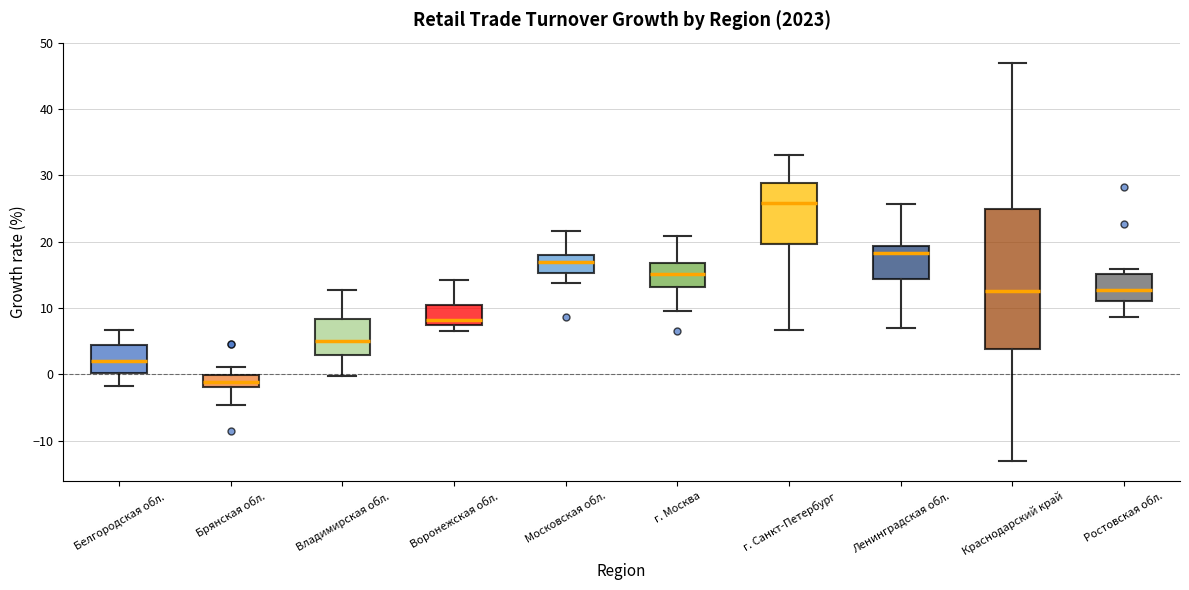

Which box's median line is the lowest?

Брянская обл.